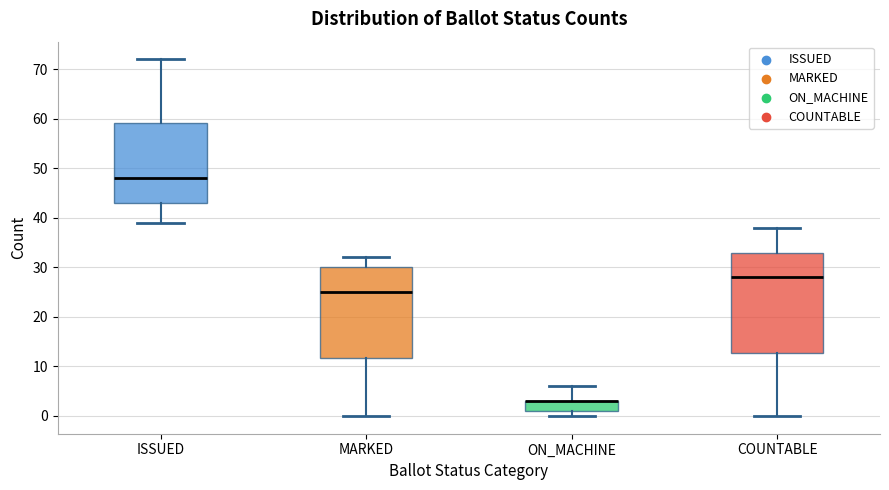

Reading left to right, transcribe this box plot: for each box, give where its median line is, the range the box spans, and where its two whiskers end, as read against the y-axis. The values are not printed on the chart, so give them approximately, as read against the axis.

ISSUED: median 48, box 43 to 59, whiskers 39 to 72
MARKED: median 25, box 12 to 30, whiskers 0 to 32
ON_MACHINE: median 3 (drawn on the box's upper edge), box 1 to 3, whiskers 0 to 6
COUNTABLE: median 28, box 13 to 33, whiskers 0 to 38